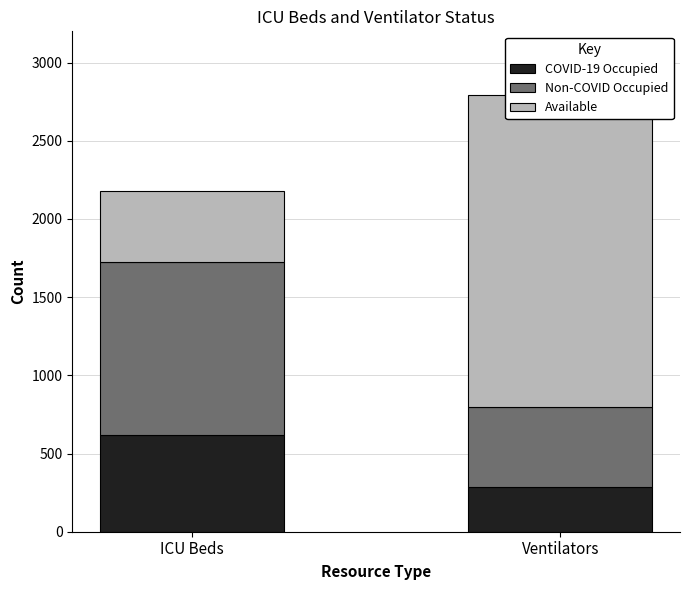

What is the smallest value displayed?

289